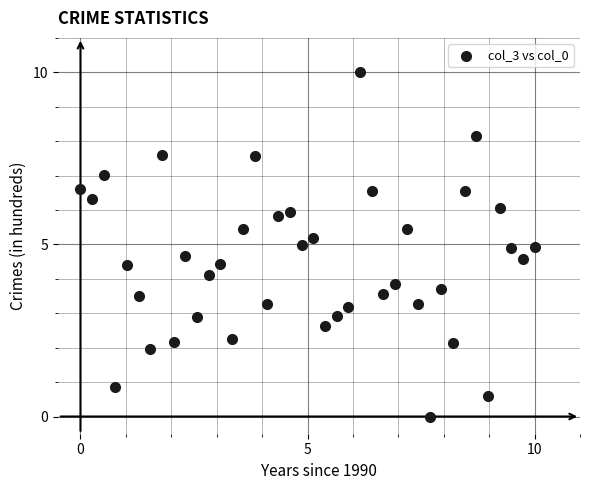

What is the range of Y values (max minus min)?

10.0